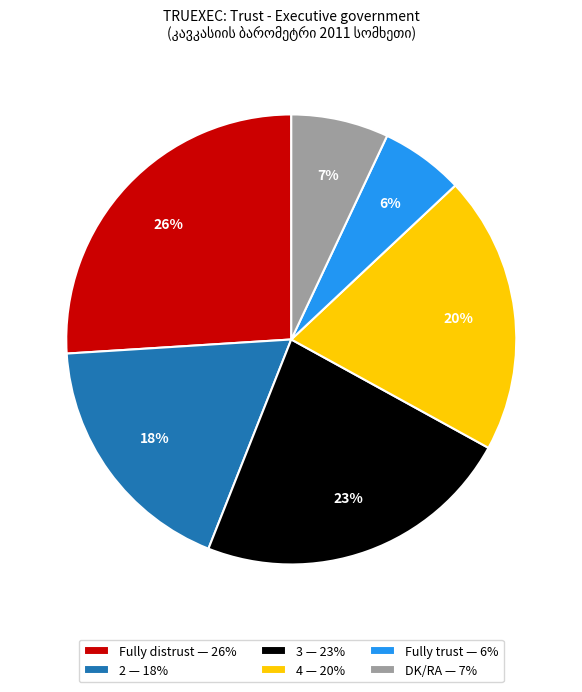

Is there a majority slice in this chart?

No